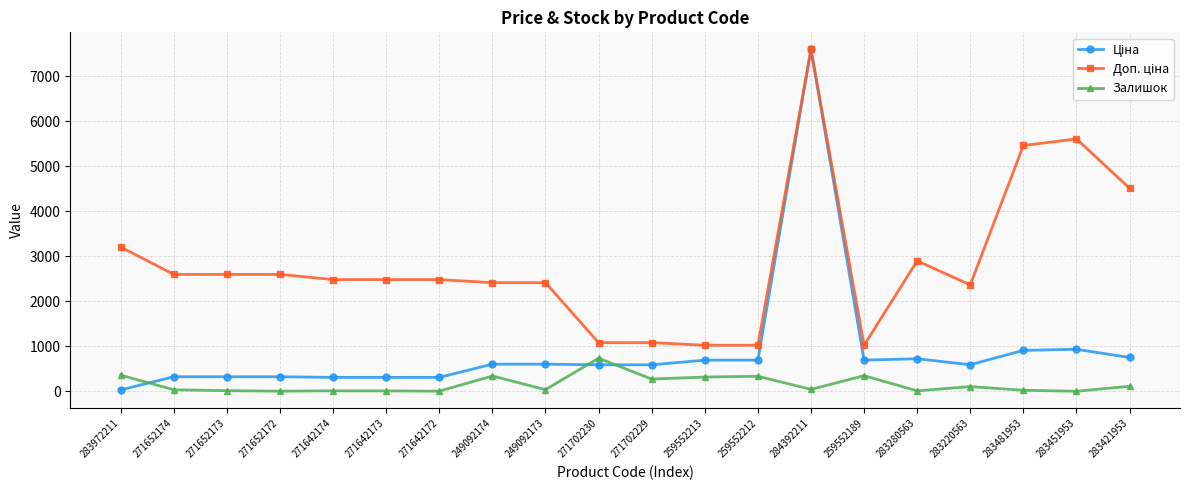

What is the total value across all series at 271702230?

2407.6